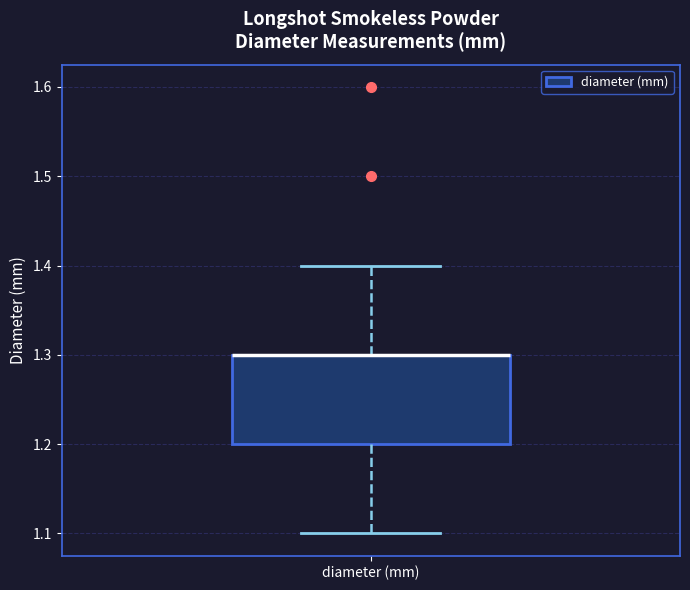

Where does the lower whisker of the box for diameter (mm) end on the y-axis? The values are not printed on the chart, so give them approximately, as read against the axis.

1.1